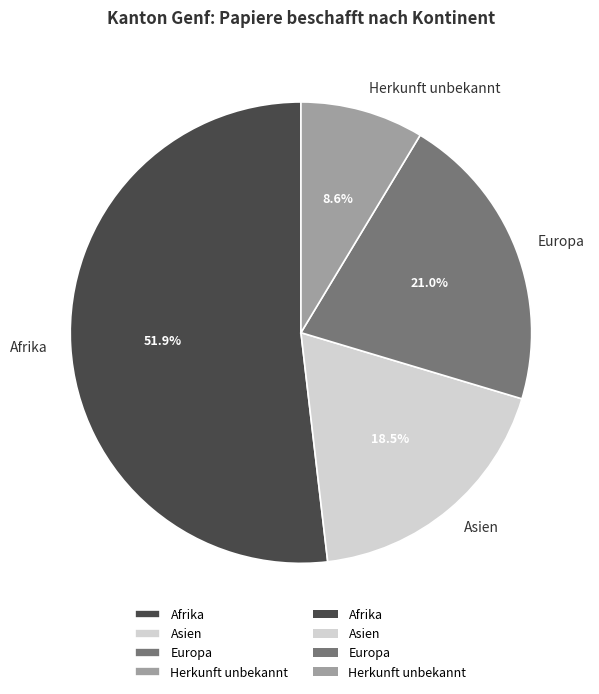

What is the ratio of the value at Herkunft unbekannt to the value at Asien?

0.5